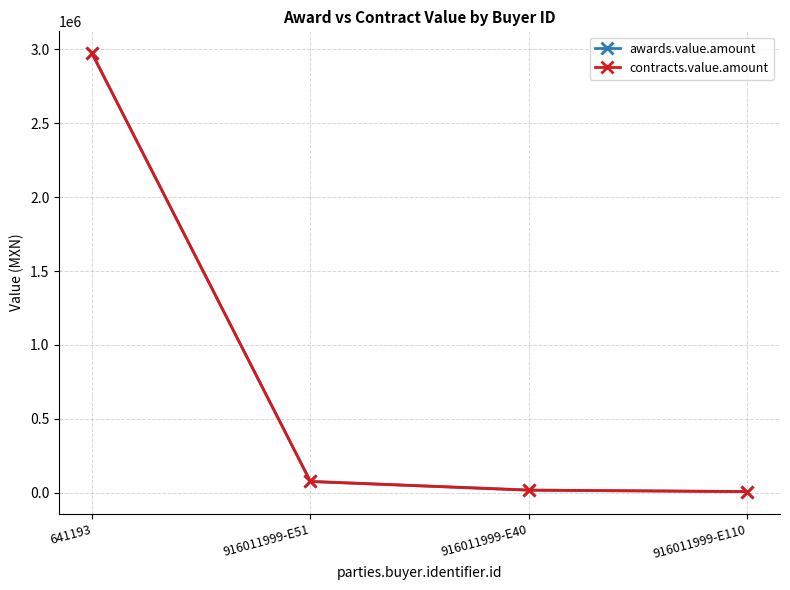

How many lines are shown in the chart?

2